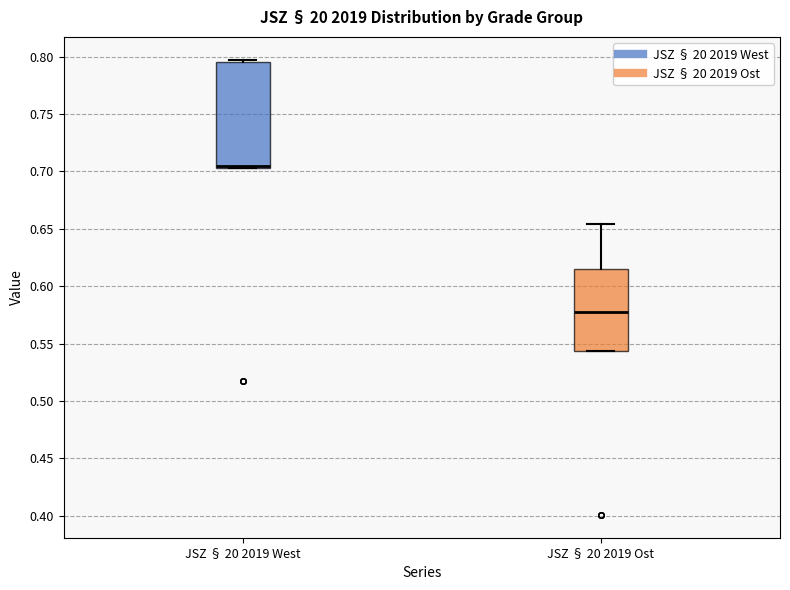

Reading left to right, read every box against the y-axis: the position of its median line, the range the box covers, and the ends of its whiskers. The values are not printed on the chart, so give them approximately, as read against the axis.

JSZ § 20 2019 West: median 0.705 (just above the box's lower edge), box 0.705 to 0.795, whiskers 0.705 to 0.795 (just above the box's upper edge)
JSZ § 20 2019 Ost: median 0.580, box 0.545 to 0.615, whiskers 0.545 to 0.655